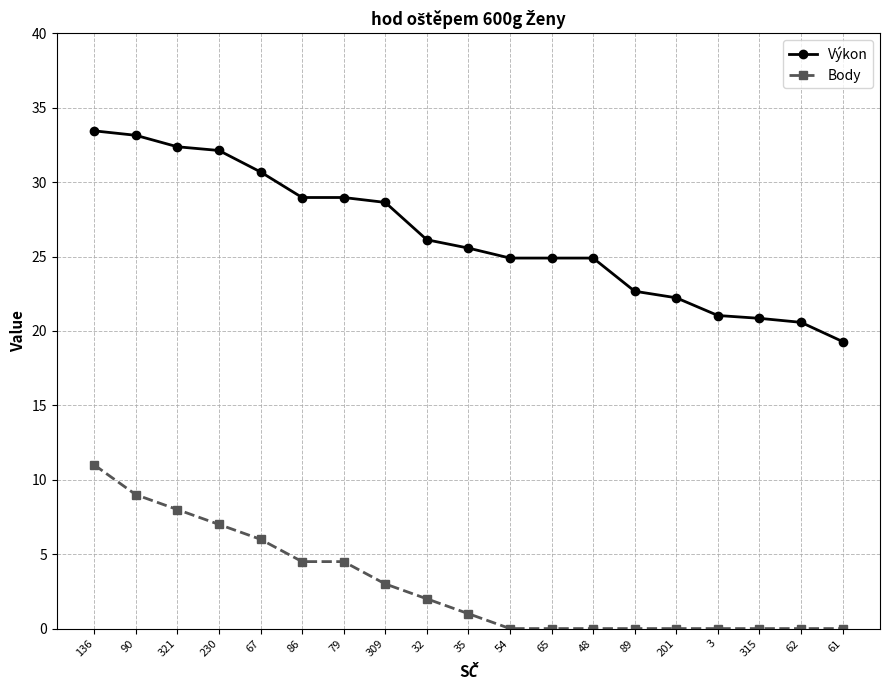

What is the difference between the highest and lowest values at 32?

24.1